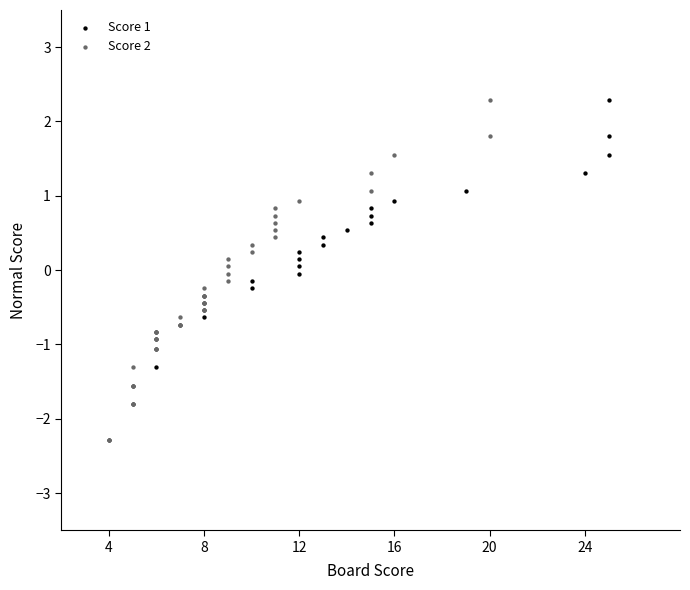

What are all the series names shown in the legend?

Score 1, Score 2